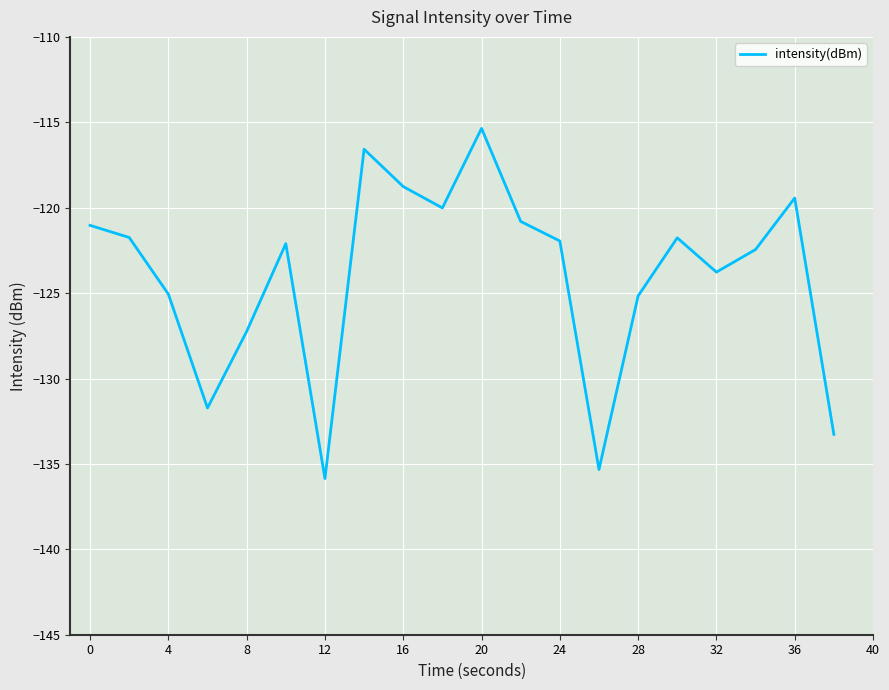

What is the maximum value shown in the chart?

-115.4